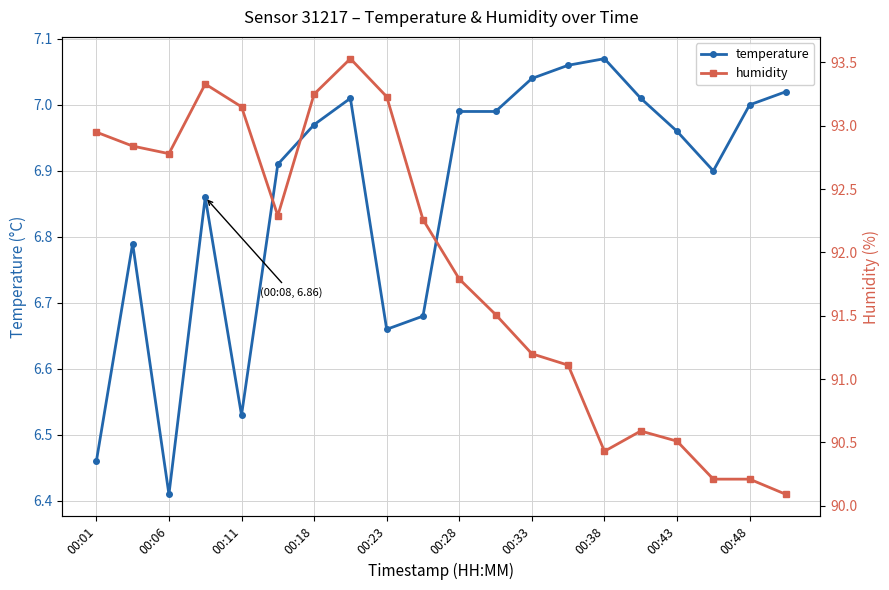

True or false: humidity and temperature cross at least once.

False